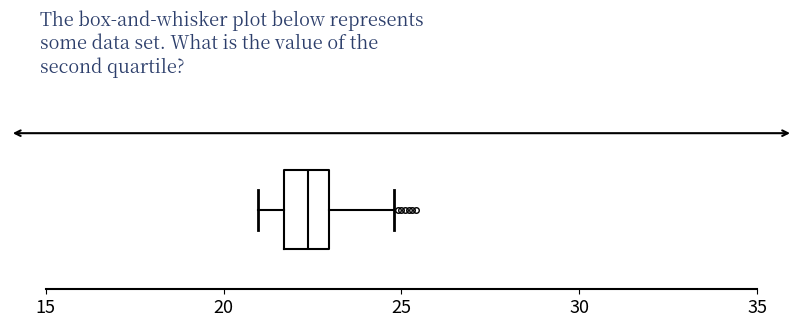

Read this box plot against the x-axis: the position of the median line, the range covered by the box, and the ends of both whiskers. The values are not printed on the chart, so give them approximately, as read against the axis.

median 22.5, box 21.5 to 23.0, whiskers 21.0 to 25.0